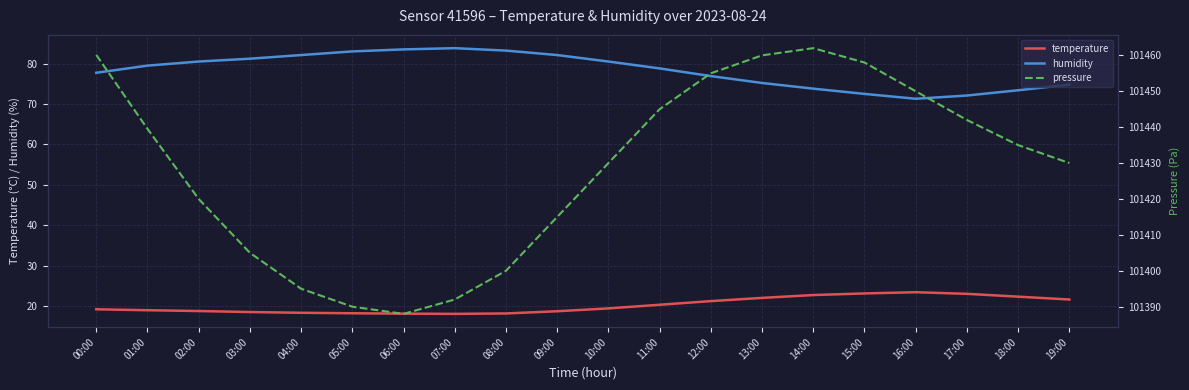

Reading left to right, what are all the values shown in this chart?

temperature: 19.3	19.1	18.9	18.6	18.4	18.3	18.2	18.1	18.2	18.8	19.5	20.4	21.3	22.1	22.8	23.2	23.5	23.1	22.4	21.7
humidity: 77.7	79.5	80.5	81.2	82.1	83.0	83.5	83.8	83.2	82.1	80.5	78.8	76.9	75.2	73.8	72.5	71.3	72.1	73.4	74.8
pressure: 101460.1	101439.5	101420.0	101405.0	101395.0	101390.0	101388.0	101392.0	101400.0	101415.0	101430.0	101445.0	101455.0	101460.0	101462.0	101458.0	101450.0	101442.0	101435.0	101430.0